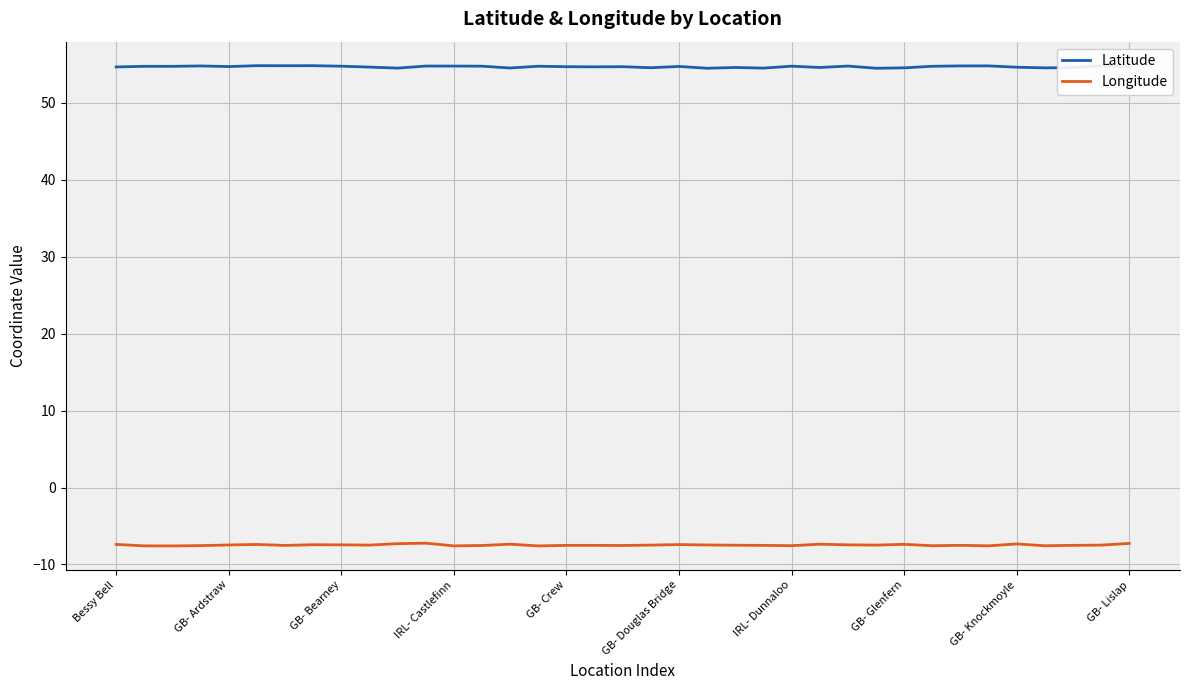

What is the maximum value for Longitude?

-7.2